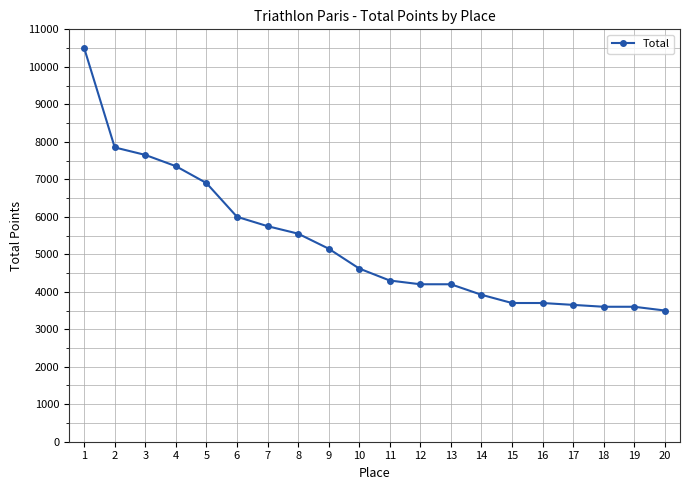

Reading left to right, what are all the values shown in this chart?

10500	7850	7650	7350	6900	6000	5750	5550	5150	4620	4300	4200	4200	3920	3700	3700	3650	3600	3600	3500